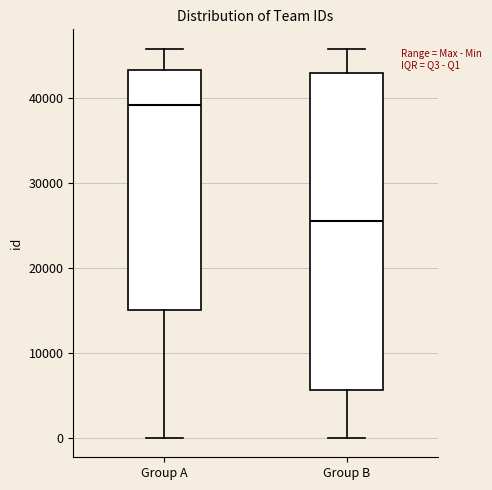

Which box is the tallest, from its lower edge to its upper edge?

Group B